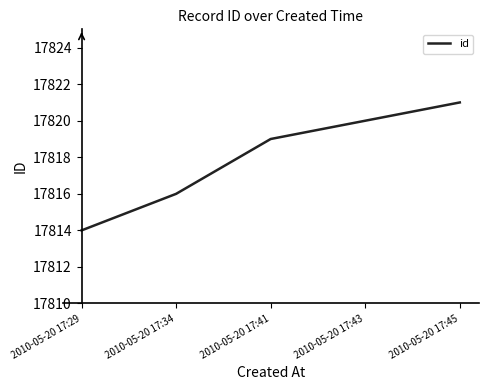

How many lines are shown in the chart?

1